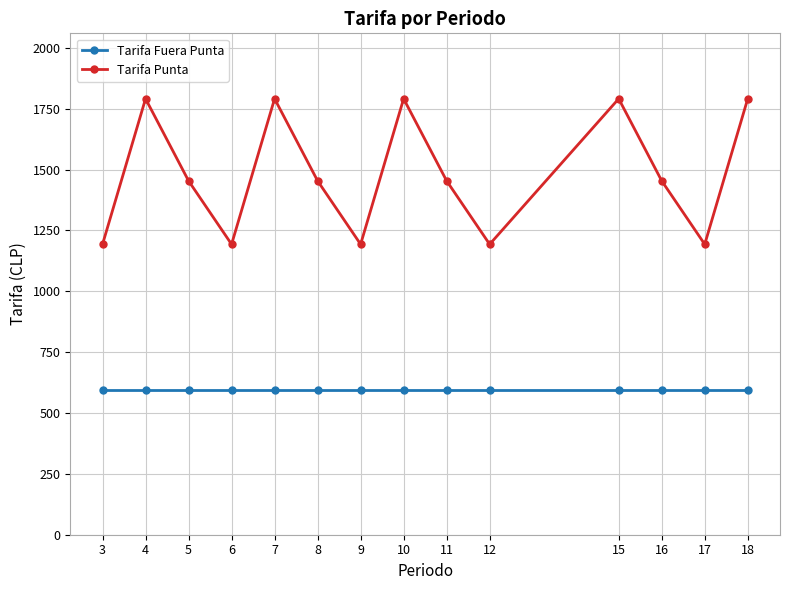

True or false: Tarifa Fuera Punta and Tarifa Punta cross at least once.

False